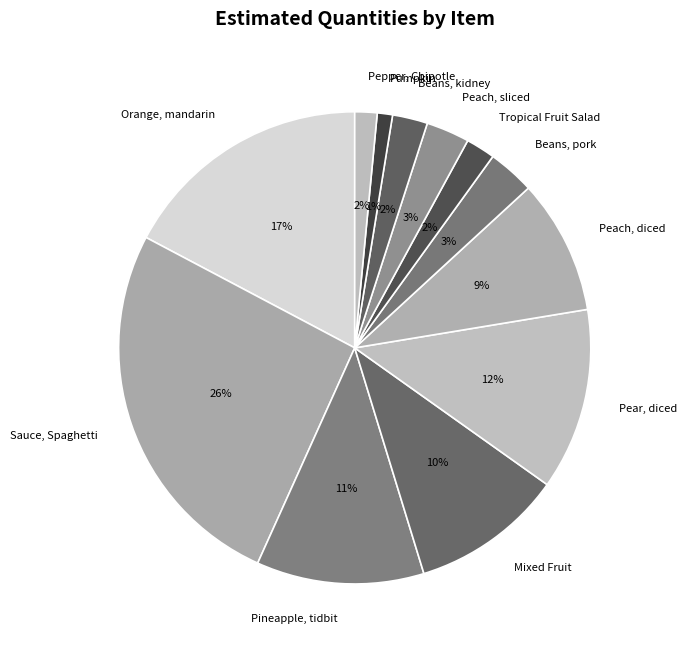

What is the ratio of the value at Peach, sliced to the value at Tropical Fruit Salad?

1.5